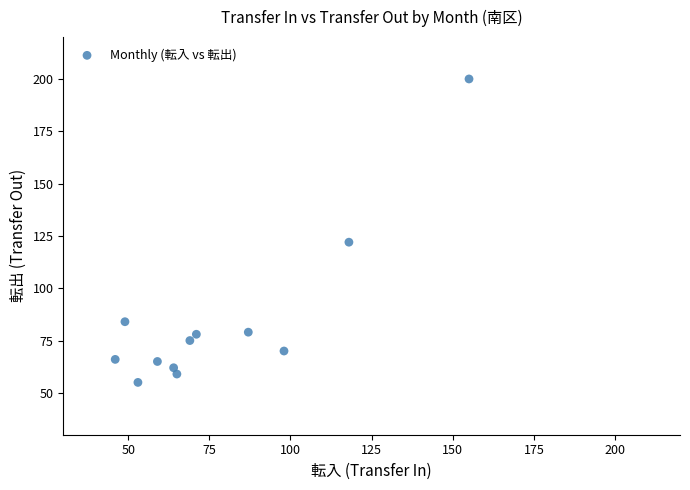

What is the range of X values (max minus min)?

109